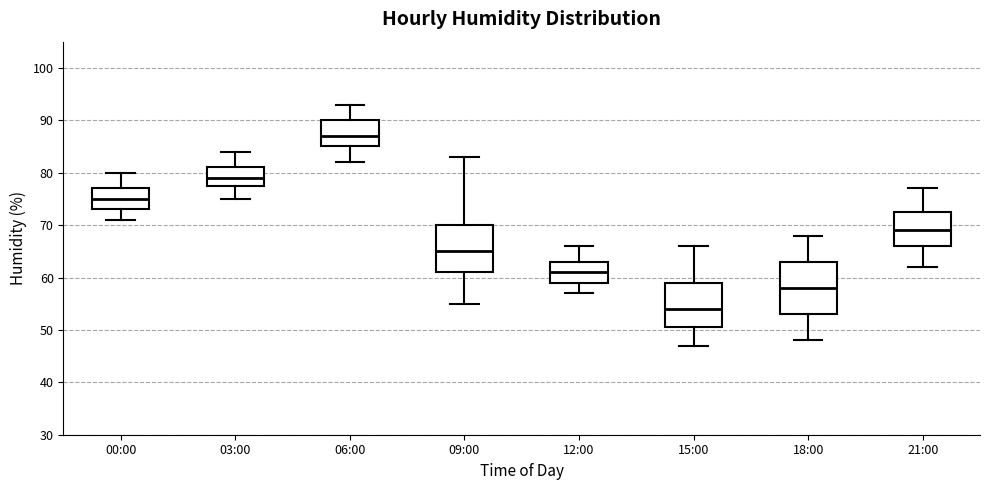

Reading left to right, transcribe this box plot: for each box, give where its median line is, the range the box spans, and where its two whiskers end, as read against the y-axis. The values are not printed on the chart, so give them approximately, as read against the axis.

00:00: median 75, box 73 to 77, whiskers 71 to 80
03:00: median 79, box 78 to 81, whiskers 75 to 84
06:00: median 87, box 85 to 90, whiskers 82 to 93
09:00: median 65, box 61 to 70, whiskers 55 to 83
12:00: median 61, box 59 to 63, whiskers 57 to 66
15:00: median 54, box 51 to 59, whiskers 47 to 66
18:00: median 58, box 53 to 63, whiskers 48 to 68
21:00: median 69, box 66 to 73, whiskers 62 to 77